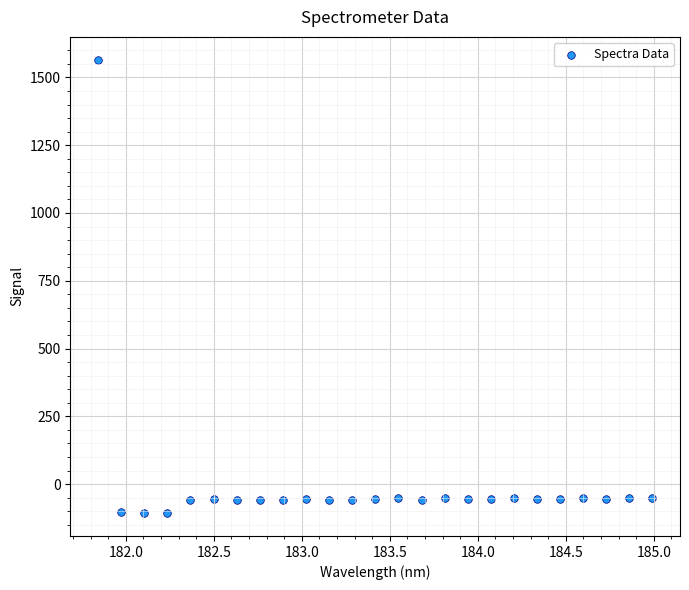

What is the range of Y values (max minus min)?

1673.2